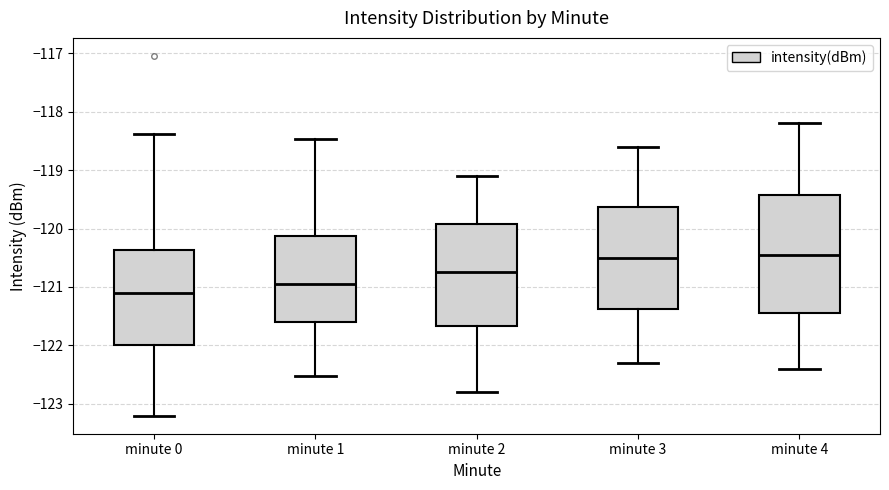

Comparing the boxes themselves (not the whiskers), which one is the tallest?

minute 4